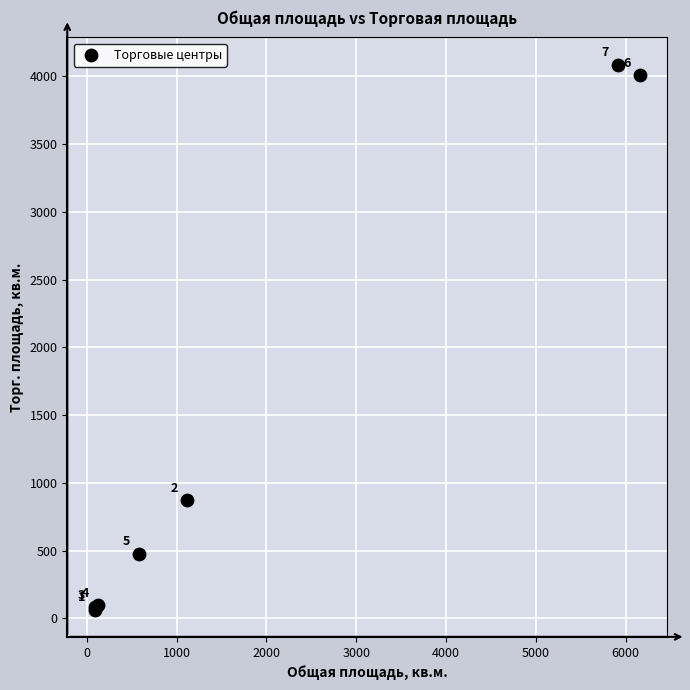

What Y value in the scatter plot is closest to 2075?

870.0